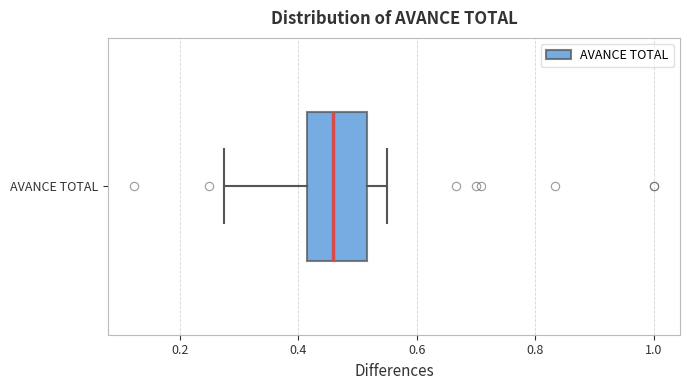

Read this box plot against the x-axis: the position of the median line, the range covered by the box, and the ends of both whiskers. The values are not printed on the chart, so give them approximately, as read against the axis.

median 0.46, box 0.42 to 0.52, whiskers 0.28 to 0.54